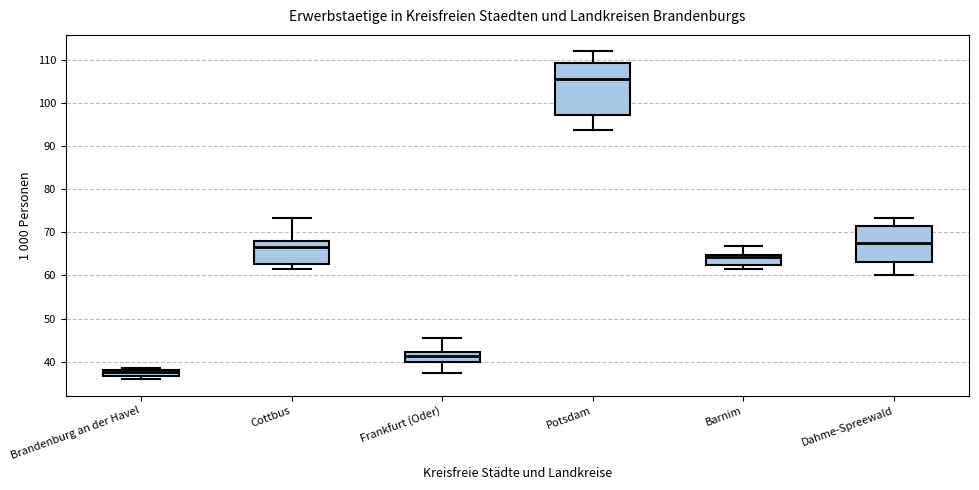

Which box has the lowest median line?

Brandenburg an der Havel